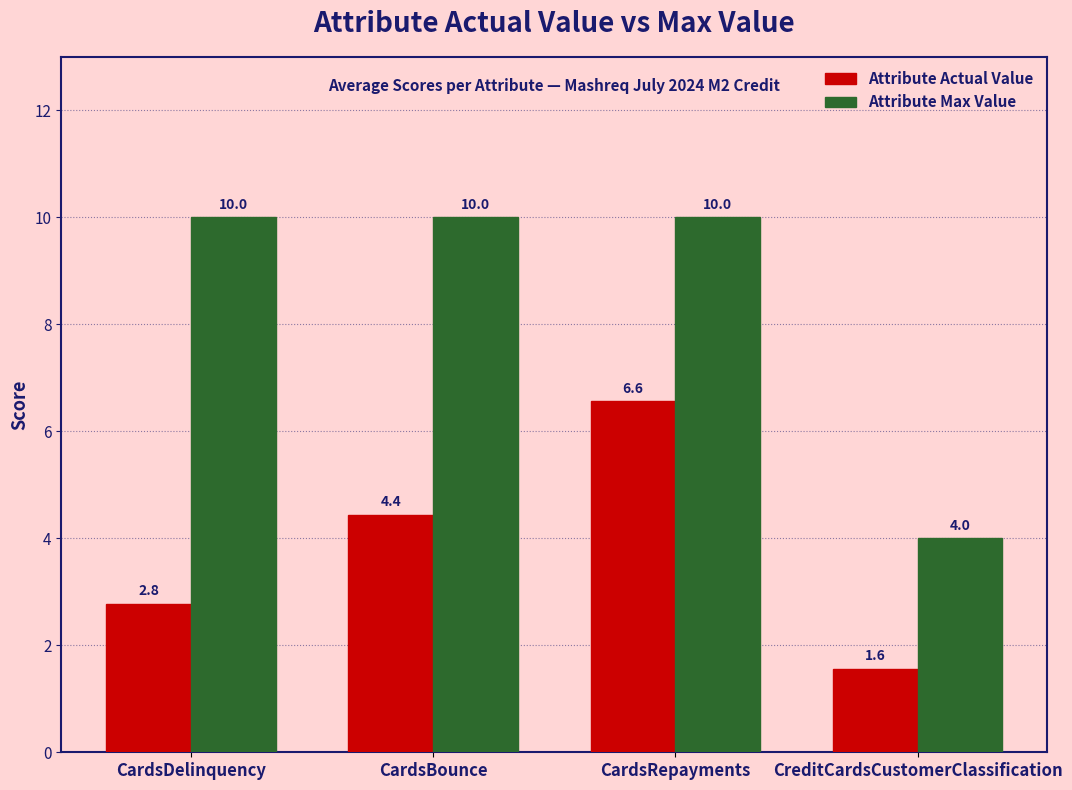

The value of Attribute Actual Value at CreditCardsCustomerClassification is 1.6. True or false?

True